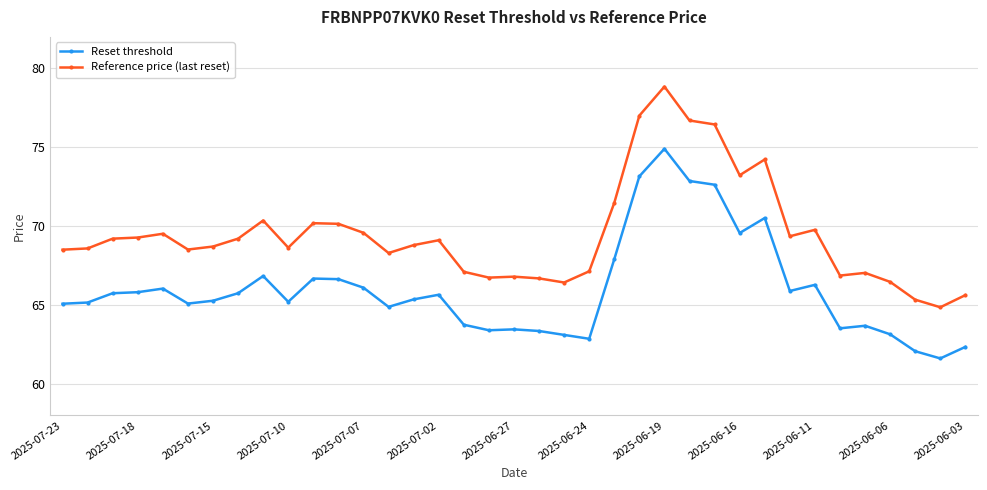

Which series has the largest total across all categories?

Reference price (last reset)